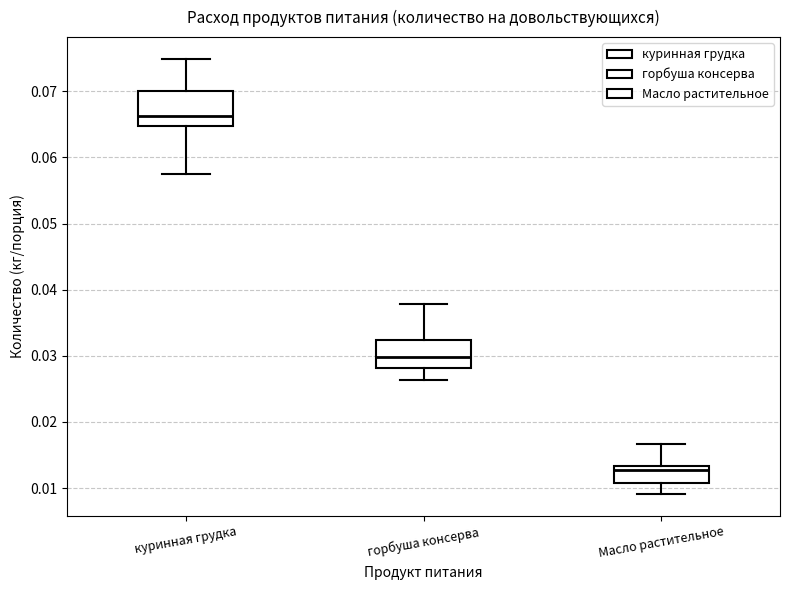

Reading left to right, transcribe this box plot: for each box, give where its median line is, the range the box spans, and where its two whiskers end, as read against the y-axis. The values are not printed on the chart, so give them approximately, as read against the axis.

куринная грудка: median 0.066, box 0.065 to 0.070, whiskers 0.057 to 0.075
горбуша консерва: median 0.030, box 0.028 to 0.032, whiskers 0.026 to 0.038
Масло растительное: median 0.013 (just below the box's upper edge), box 0.011 to 0.013, whiskers 0.009 to 0.017